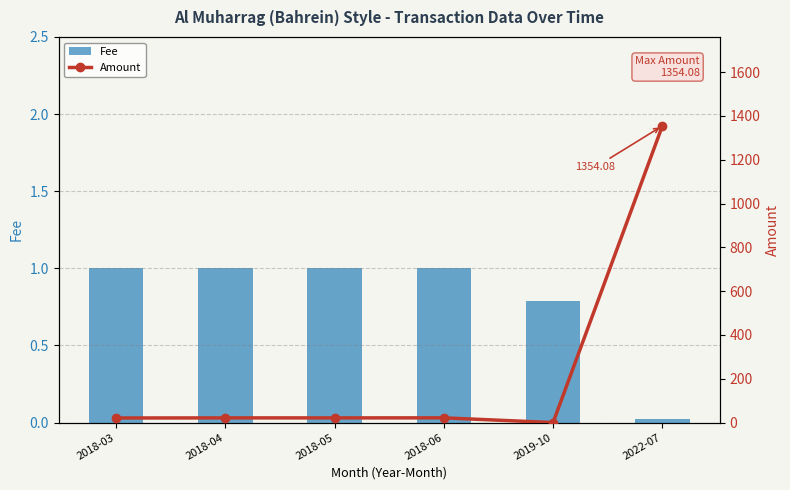

How many series are shown in this chart?

2